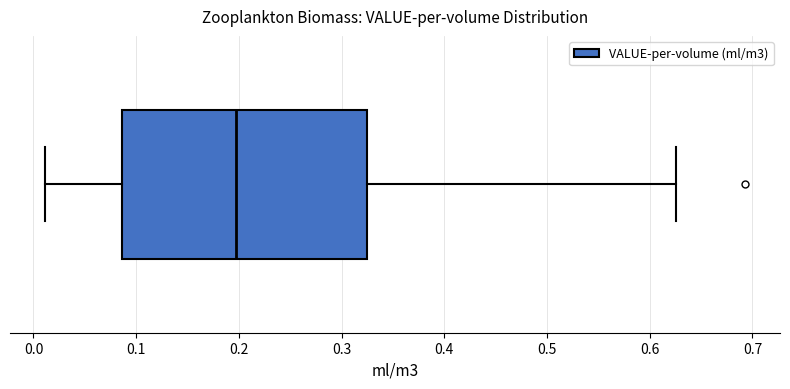

Read this box plot against the x-axis: the position of the median line, the range covered by the box, and the ends of both whiskers. The values are not printed on the chart, so give them approximately, as read against the axis.

median 0.20, box 0.09 to 0.32, whiskers 0.01 to 0.63